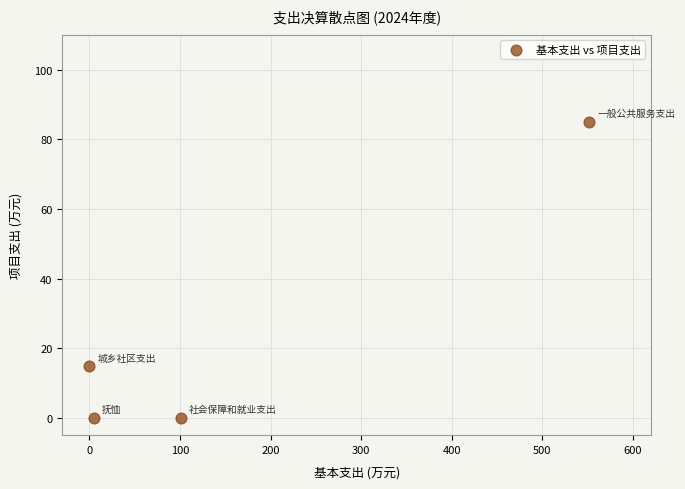

What Y value in the scatter plot is closest to 42?

14.9